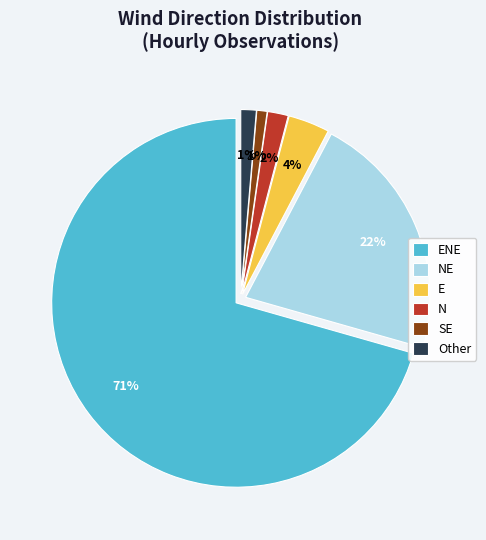

Which slice is the largest?

ENE